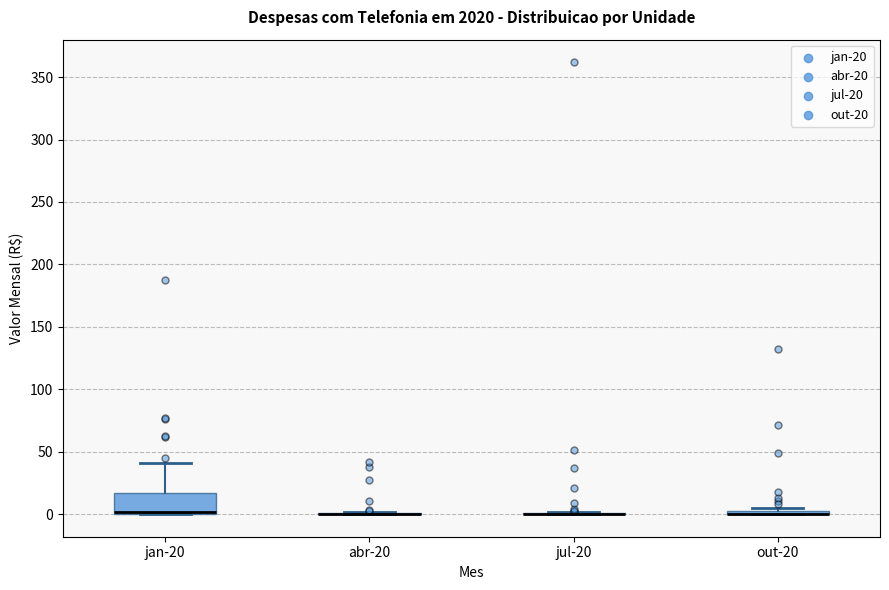

Comparing the boxes themselves (not the whiskers), which one is the tallest?

jan-20